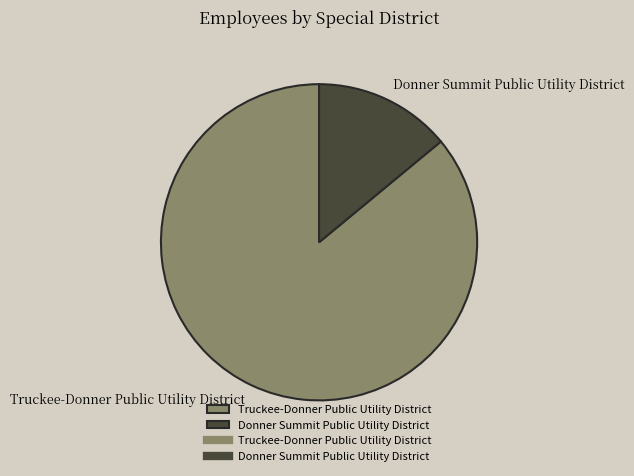

Combined, do Donner Summit Public Utility District and Truckee-Donner Public Utility District account for over 50%?

Yes